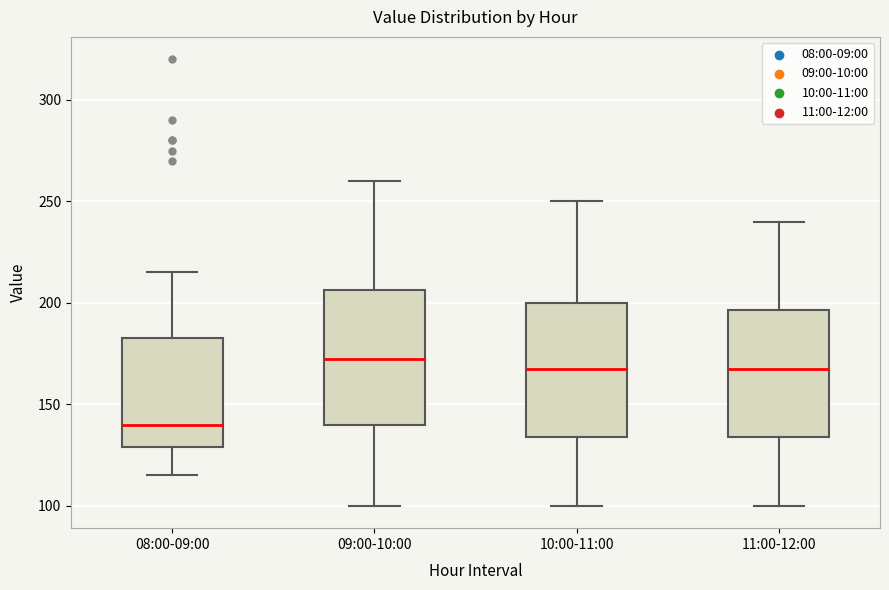

Which box's median line is the highest?

09:00-10:00